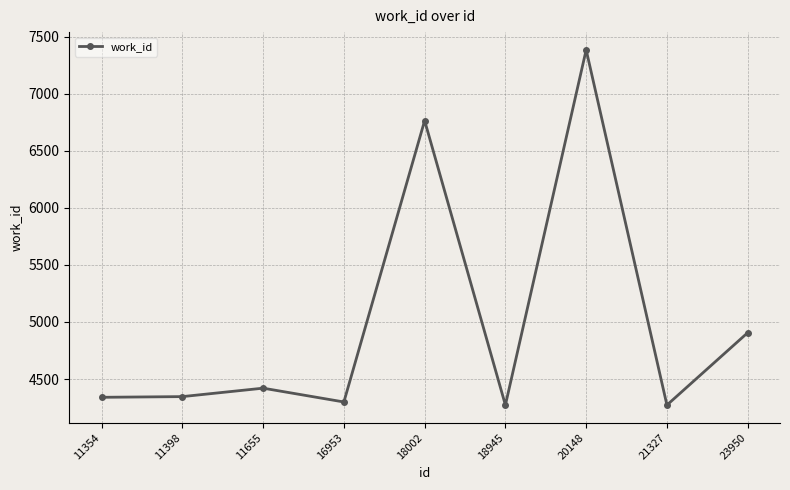

What is the value of the 1st point from the left?

4340